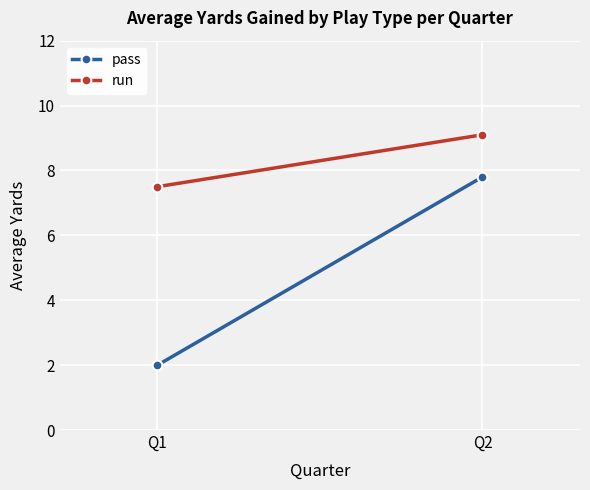

What is the sum of the run values at Q1 and Q2?

16.6